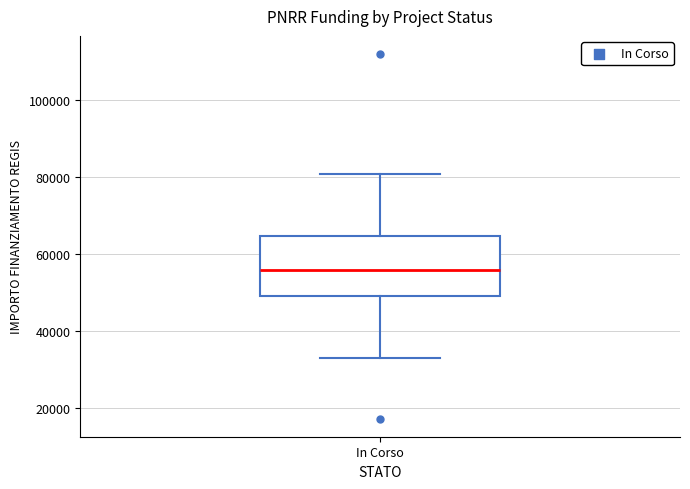

Transcribe this box plot: give where the median line is, the range the box spans, and where the two whiskers end, as read against the y-axis. The values are not printed on the chart, so give them approximately, as read against the axis.

median 56000, box 50000 to 64000, whiskers 32000 to 80000